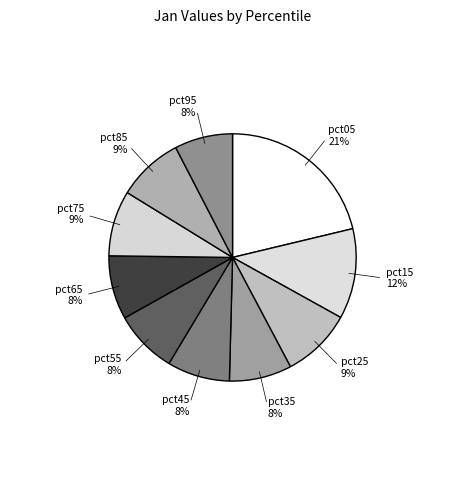

Is the sum of pct05 and pct35 greater than half?

No